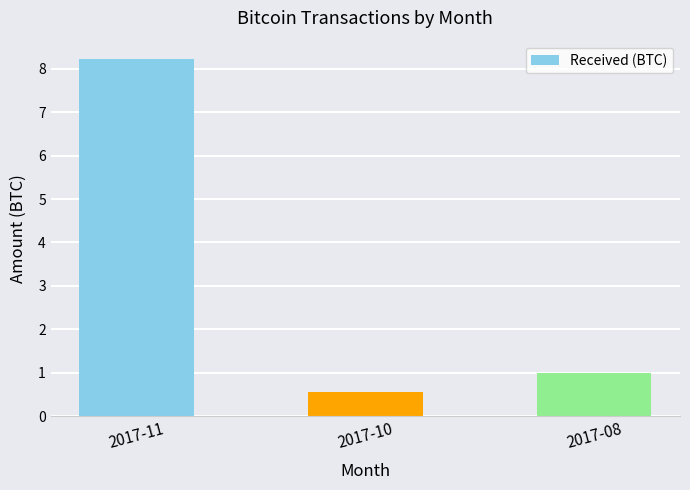

True or false: the data shows 0.6 at 2017-08.

False